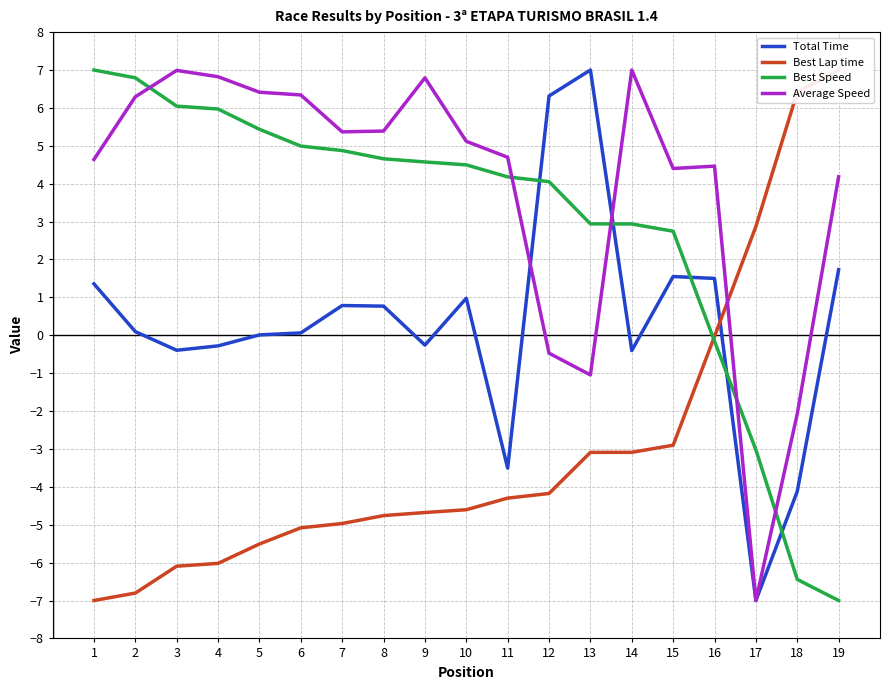

What is the minimum value for Average Speed?

-7.0